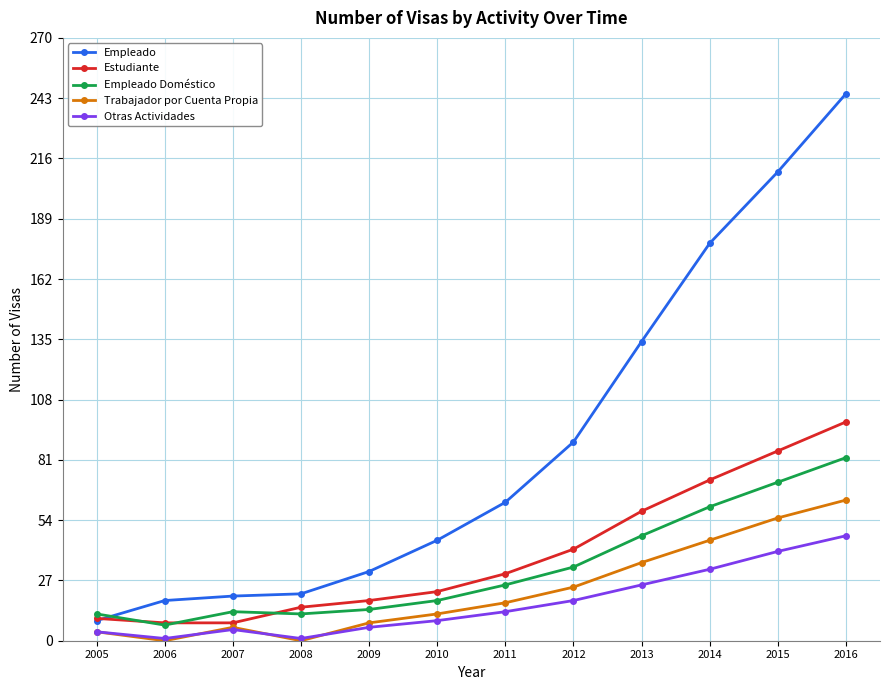

At how many categories does at least one series exceed 156?

3